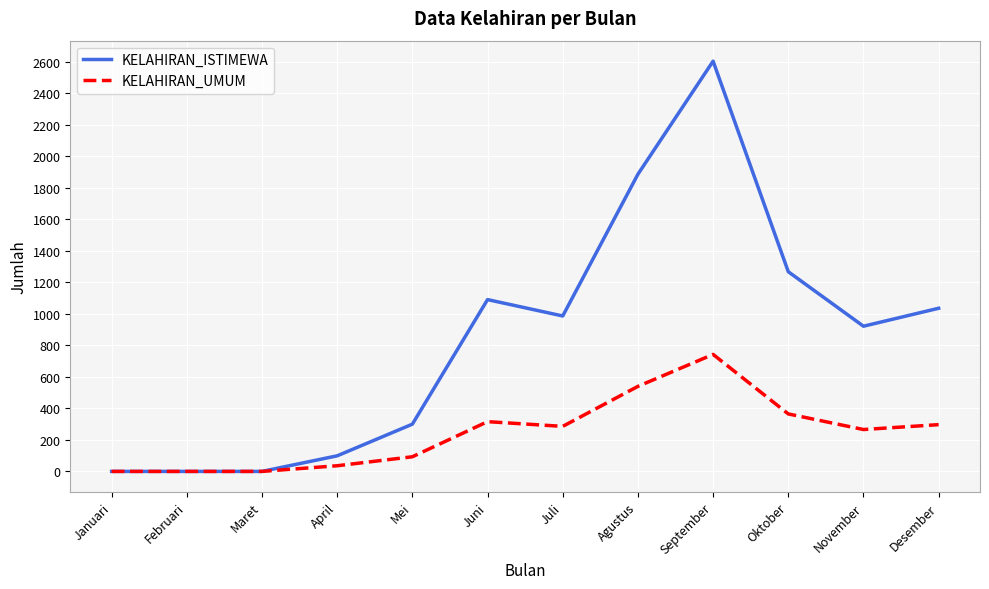

What is the difference between the maximum and minimum values in the KELAHIRAN_UMUM series?

743